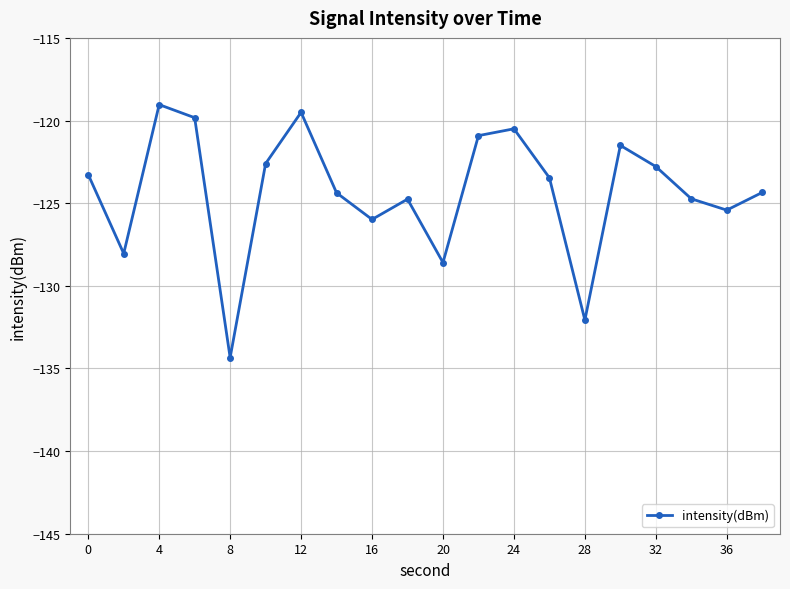

What is the value of the 16th point from the left?

-121.5